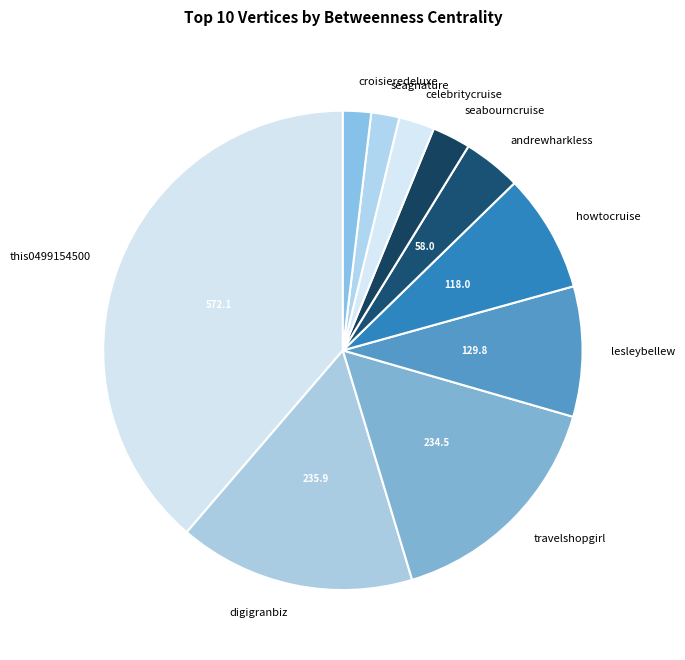

Does lesleybellew represent more than half of the total?

No